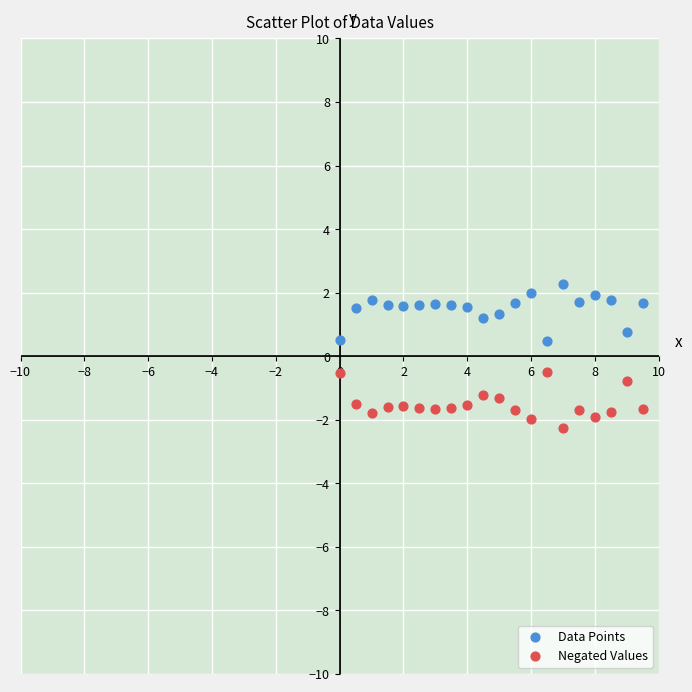

Across all data points, what is the range of Y values (max minus min)?

4.5